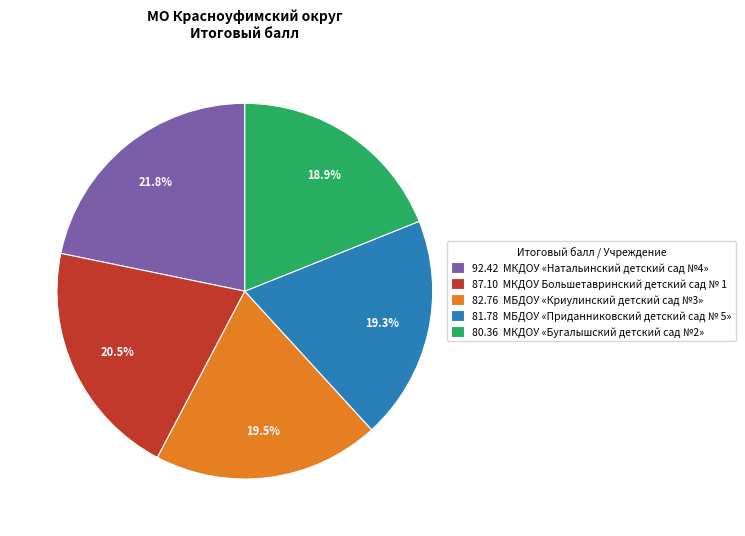

What is the ratio of the value at 82.76 МБДОУ «Криулинский детский сад №3» to the value at 81.78 МБДОУ «Приданниковский детский сад № 5»?

1.0